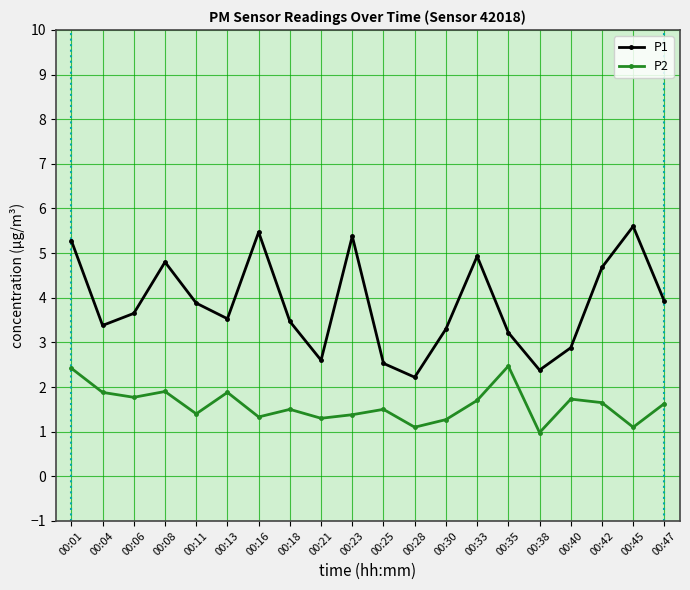

At which label does P1 reach its peak?

00:45